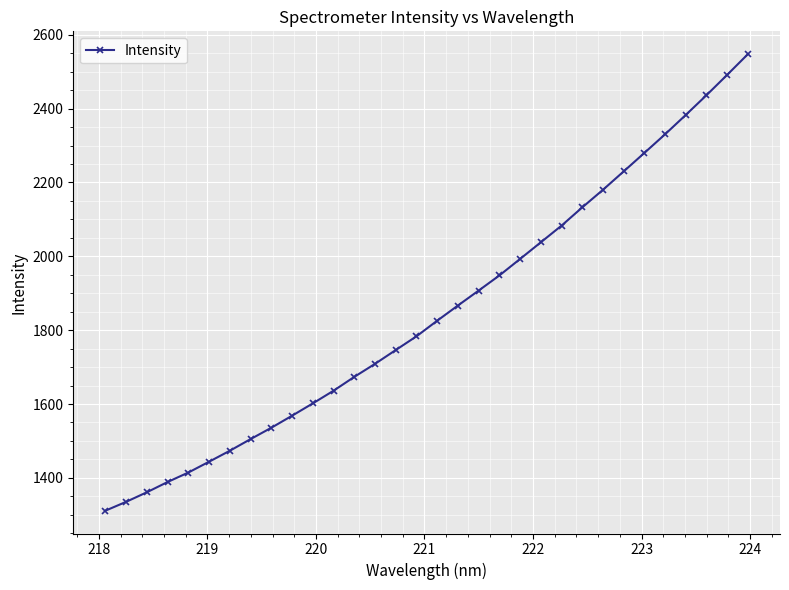

What is the value of the 11th point from the left?

1601.7